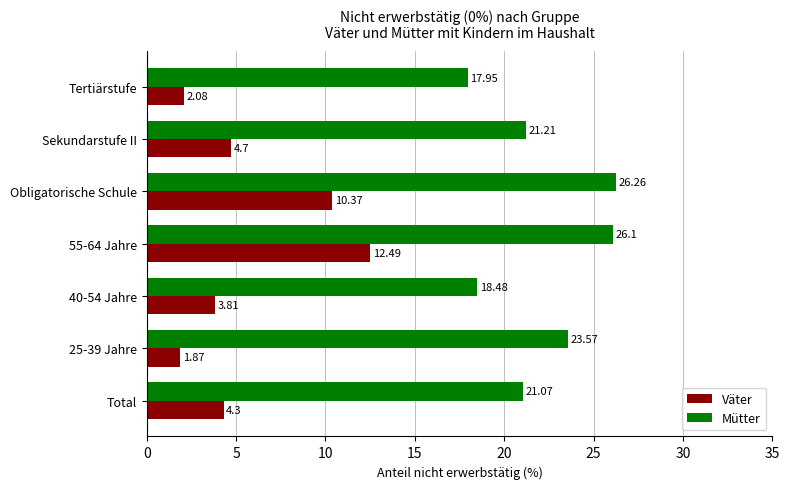

What are all the series names shown in the legend?

Väter, Mütter